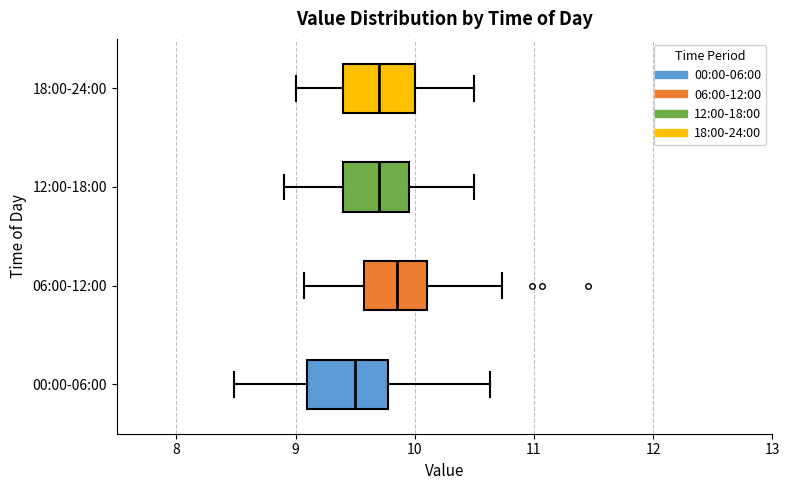

Where does the right whisker of the box for 00:00-06:00 end on the x-axis? The values are not printed on the chart, so give them approximately, as read against the axis.

10.6